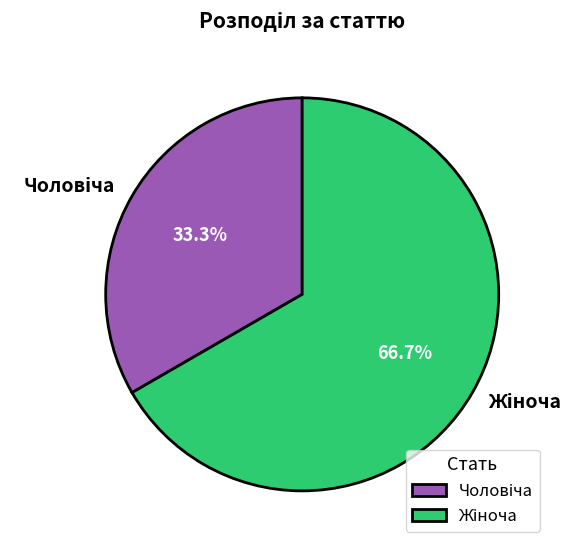

Is there any slice that represents more than half of the pie?

Yes